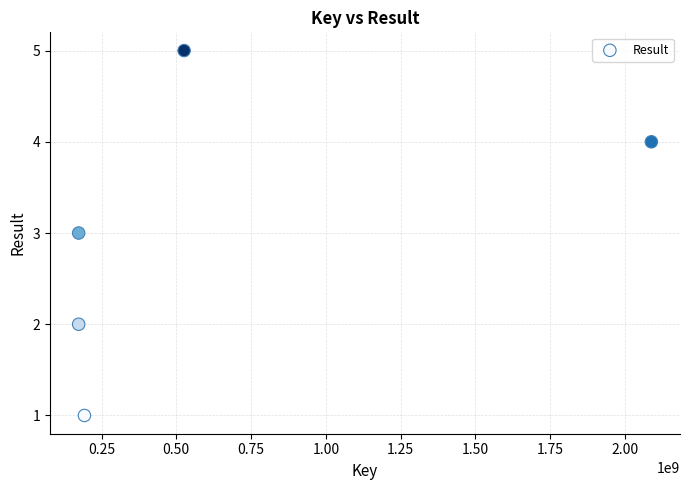

What is the range of X values (max minus min)?

1914716975